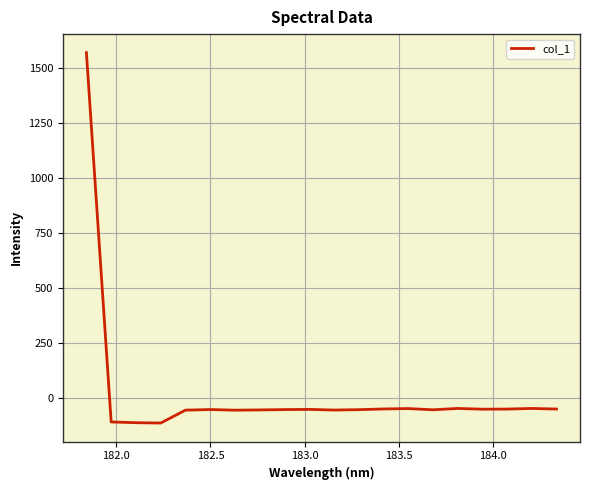

What is the difference between the maximum and minimum values?

1688.4